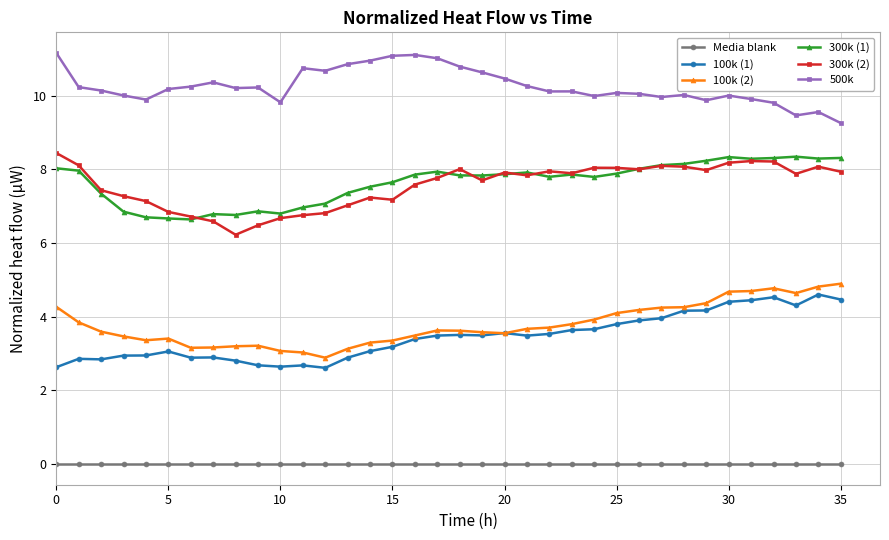

Count the number of data series in this chart.

6